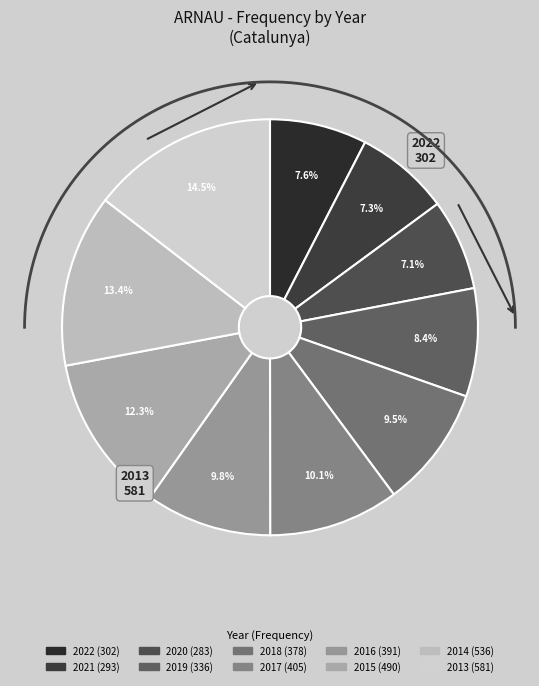

What percentage do 2013 and 2020 together represent?

21.6%